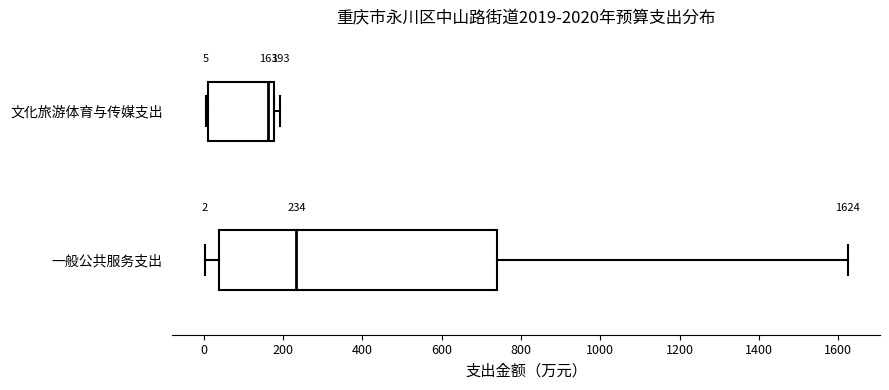

Which box has the furthest to the left median line?

文化旅游体育与传媒支出